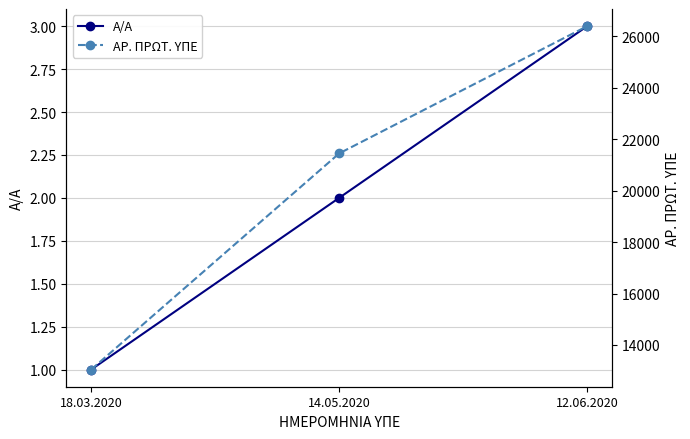

How many data points in ΑΡ. ΠΡΩΤ. ΥΠΕ are less than 21445?

1